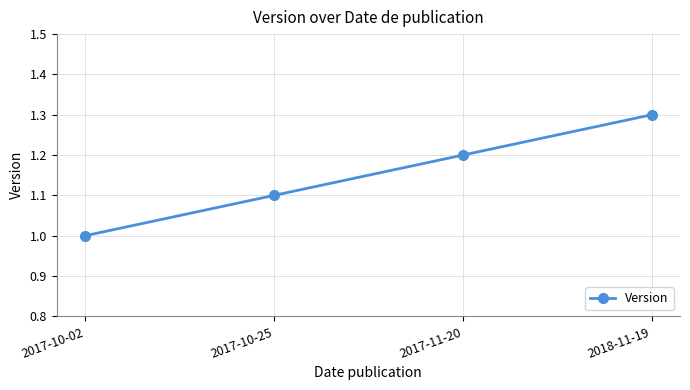

Rank the categories by value from highest to lowest.

2018-11-19, 2017-11-20, 2017-10-25, 2017-10-02